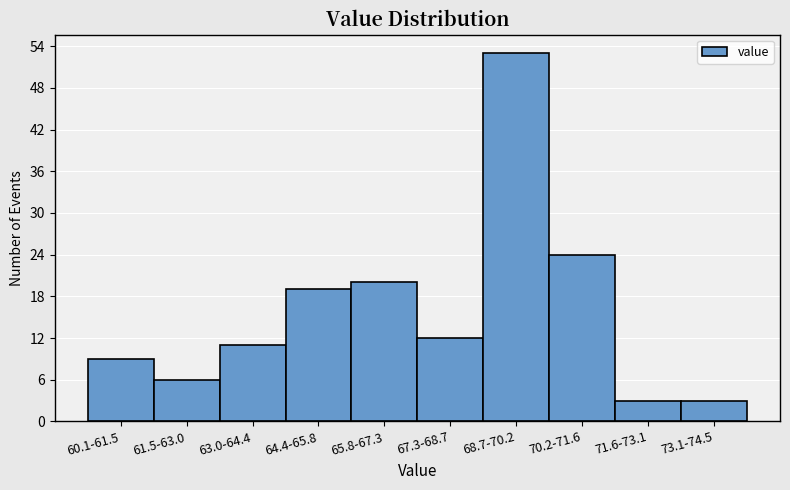

Reading left to right, extract all data points from this chart.

60.1-61.5=9	61.5-63.0=6	63.0-64.4=11	64.4-65.8=19	65.8-67.3=20	67.3-68.7=12	68.7-70.2=53	70.2-71.6=24	71.6-73.1=3	73.1-74.5=3